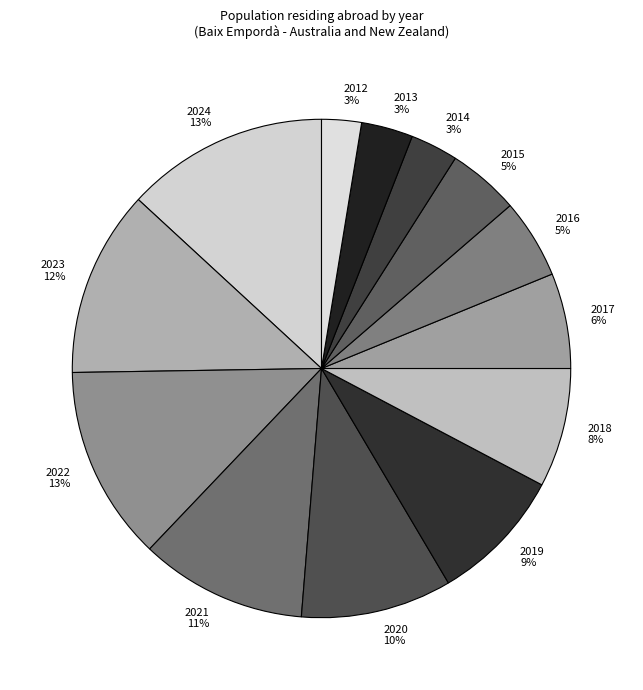

Does 2015 account for over 50% of the chart?

No